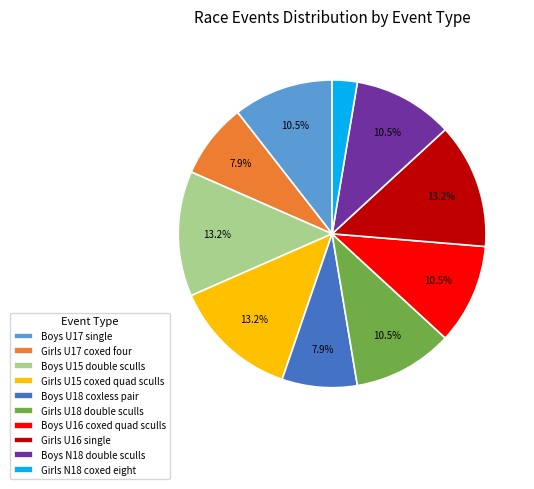

What is the smallest slice in the pie chart?

Girls N18 coxed eight